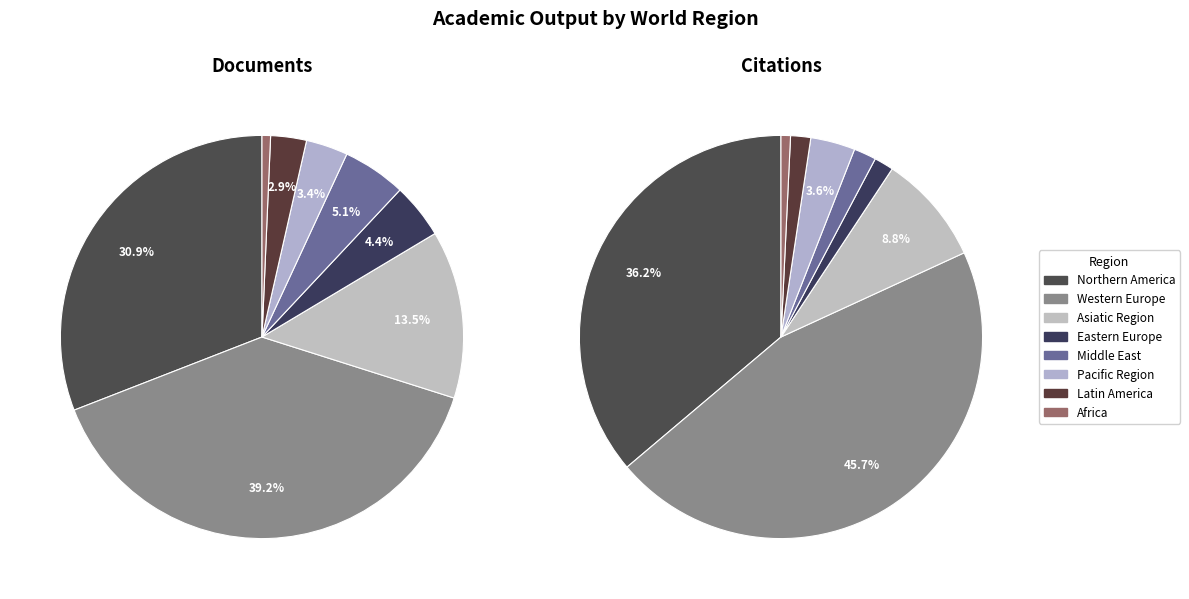

What is the smallest slice in the pie chart?

Africa